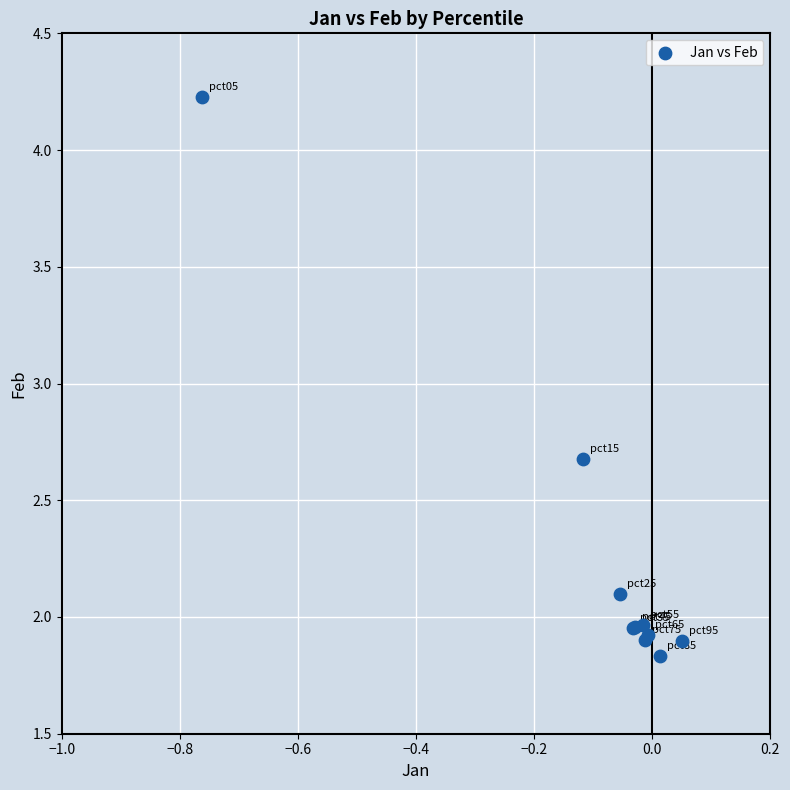

What Y value in the scatter plot is closest to 3?

2.7